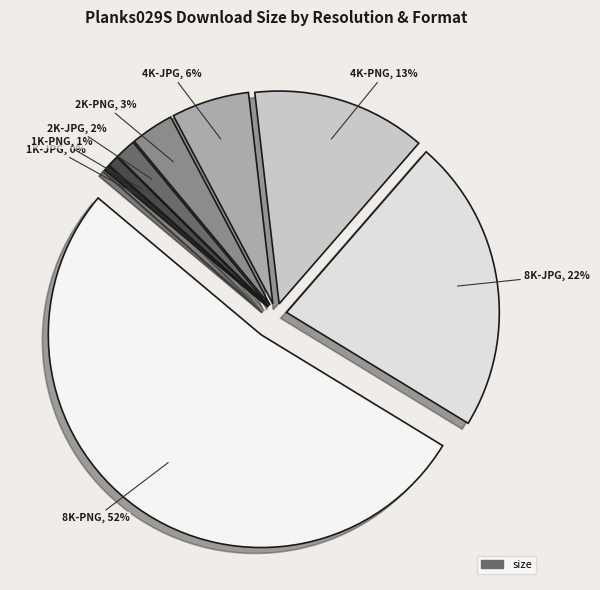

Count the number of slices in the pie.

8